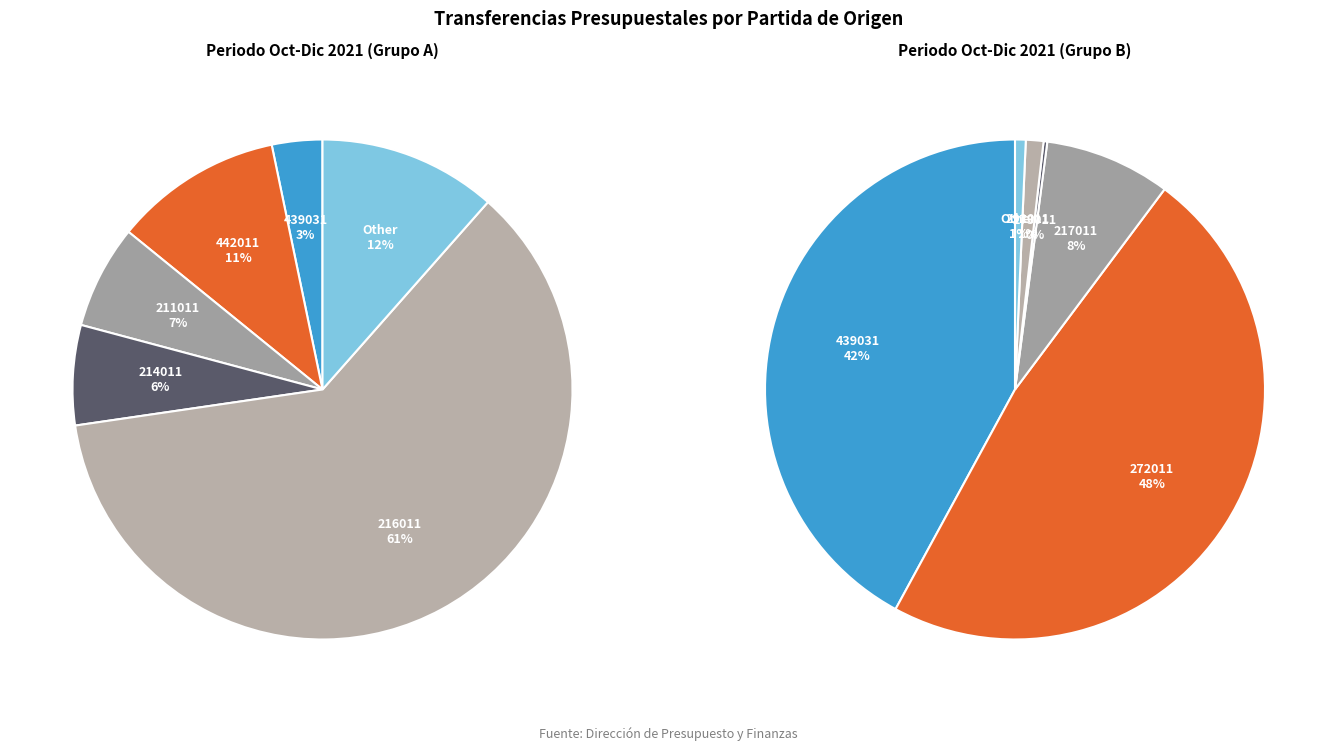

What percentage is NOT represented by 214011?

94.0%